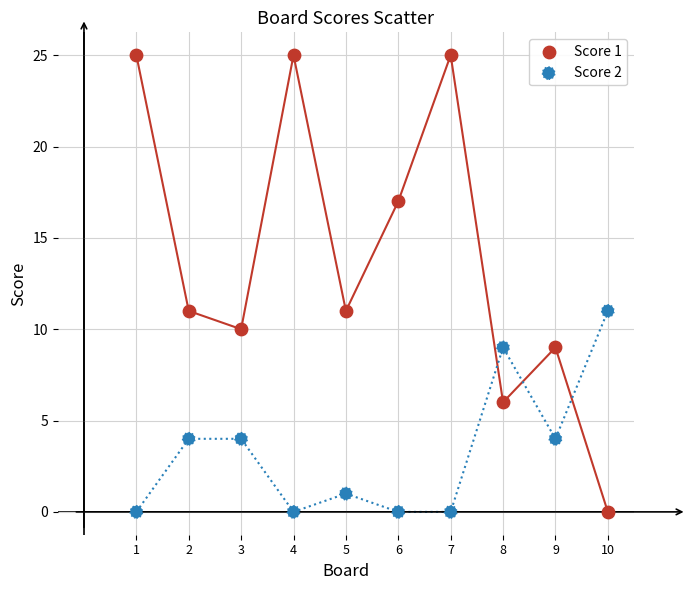

What is the X range (max minus min) for the scatter plot?

9